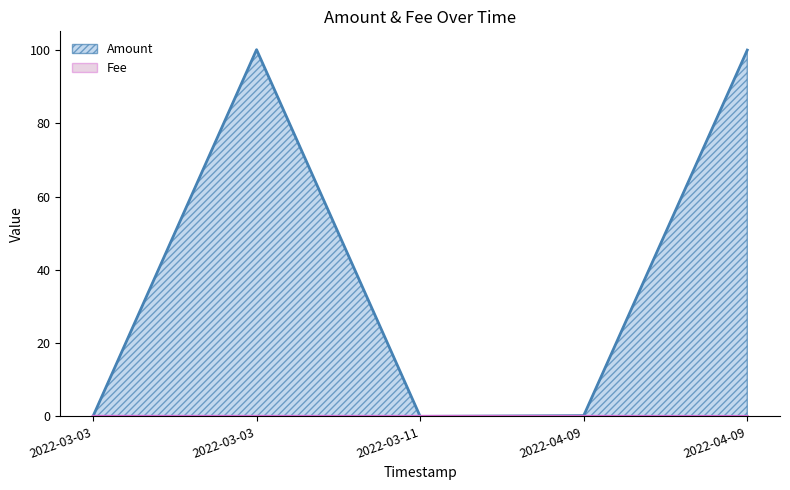

What is the label of the 3rd point from the right?

2022-03-11 21:47:54